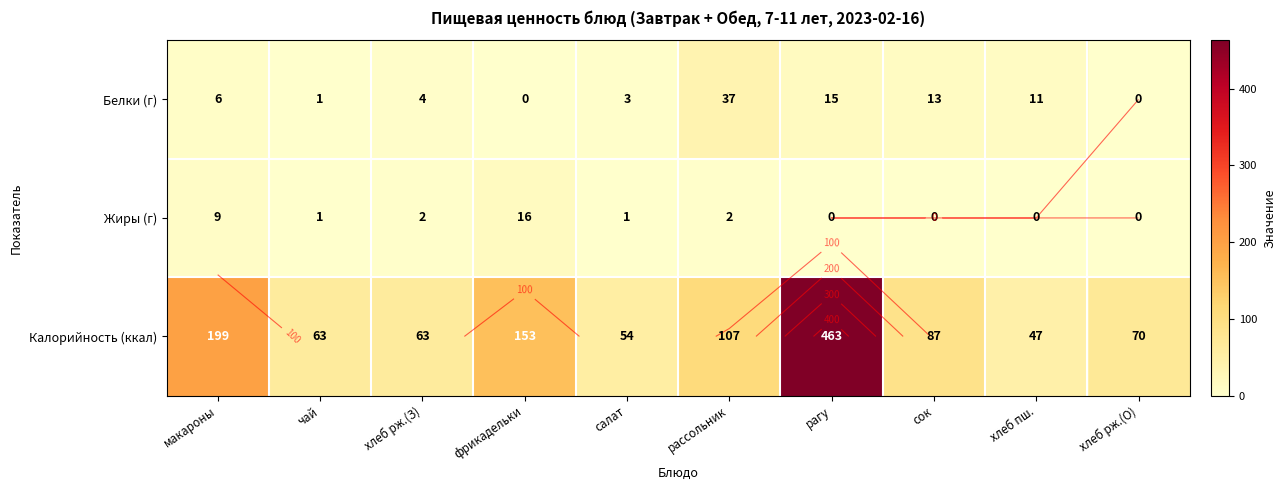

Rank the series by their maximum value, from lowest to highest.

Жиры (г), Белки (г), Калорийность (ккал)